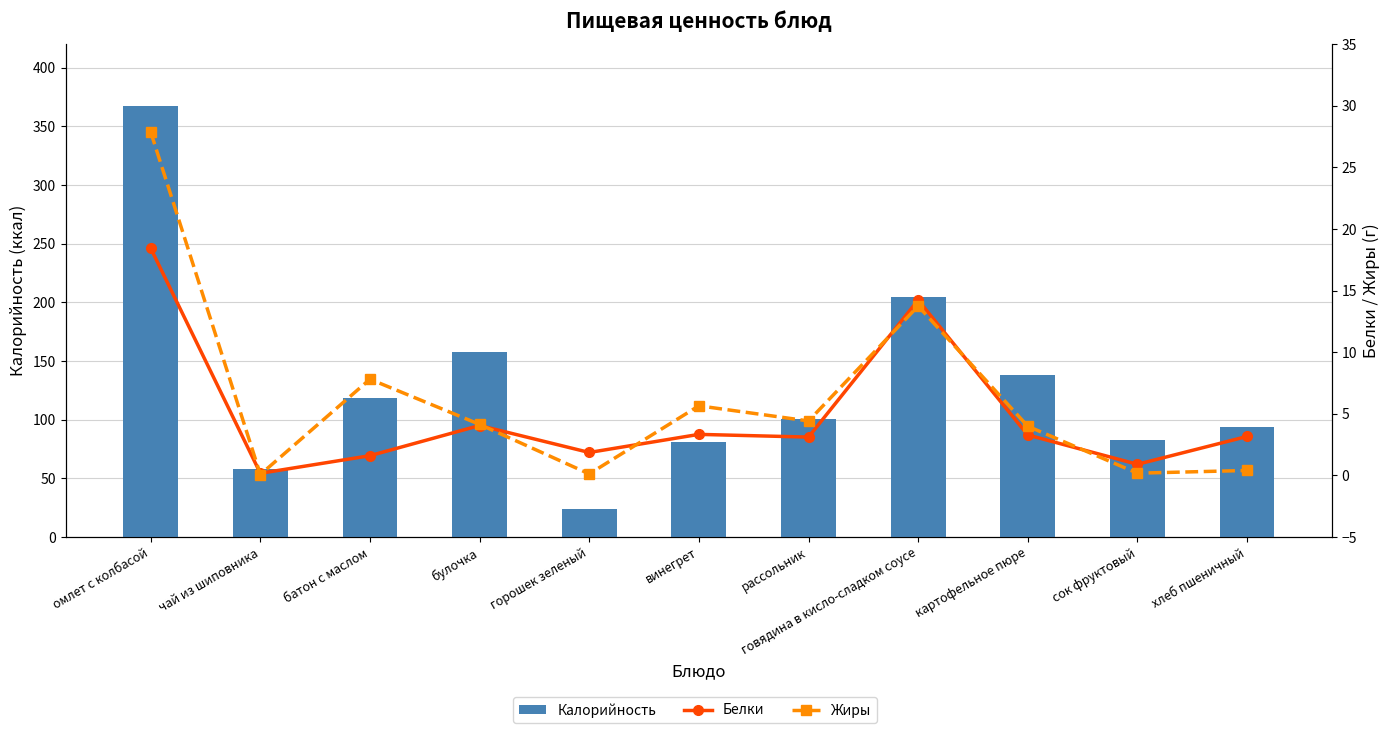

Where does the Жиры series first go above 4?

омлет с колбасой